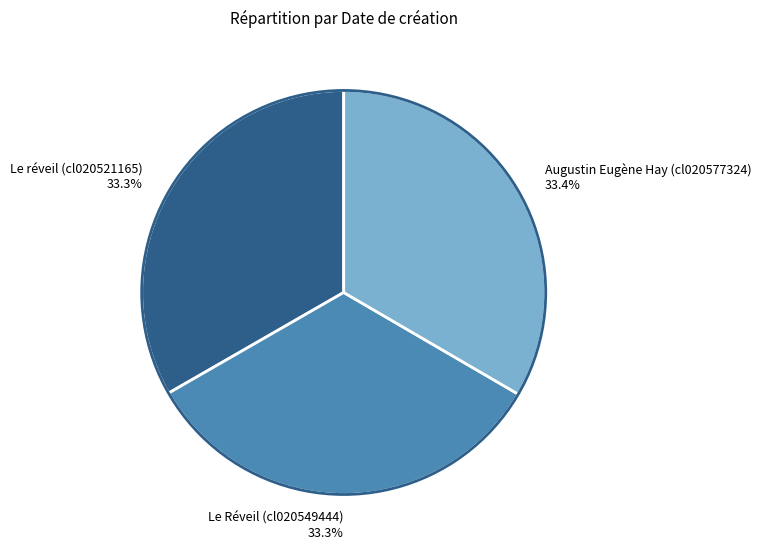

To the nearest percent, what percentage of the pie is Le réveil (cl020521165)?

33%